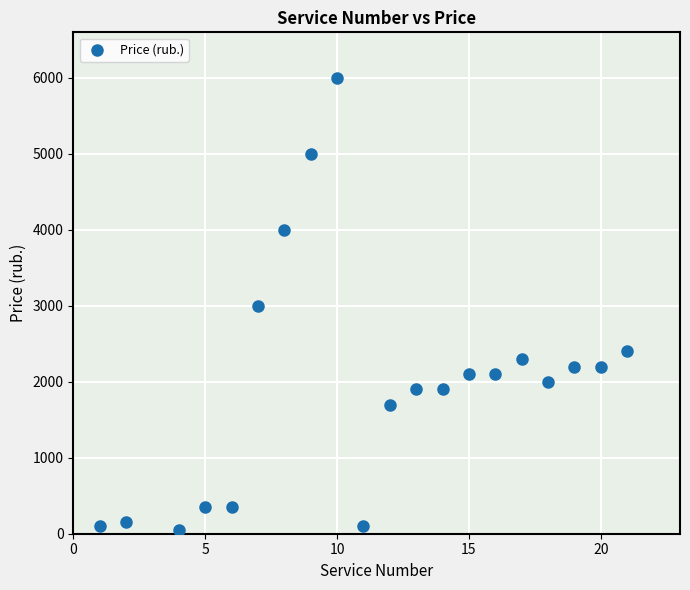

What is the range of Y values (max minus min)?

5950